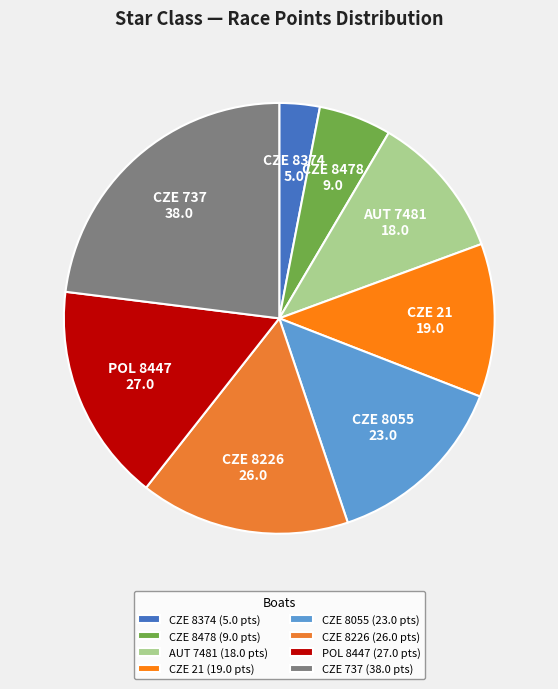

Does CZE 8226 26.0 represent more than half of the total?

No